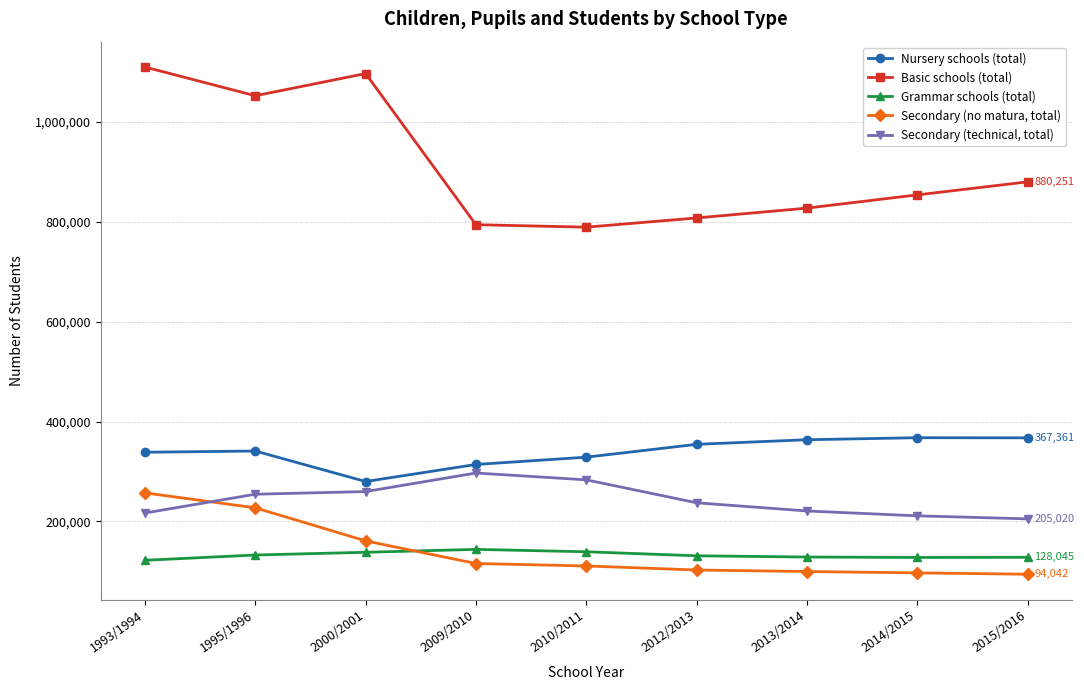

Rank the series by their maximum value, from highest to lowest.

Basic schools (total), Nursery schools (total), Secondary (technical, total), Secondary (no matura, total), Grammar schools (total)